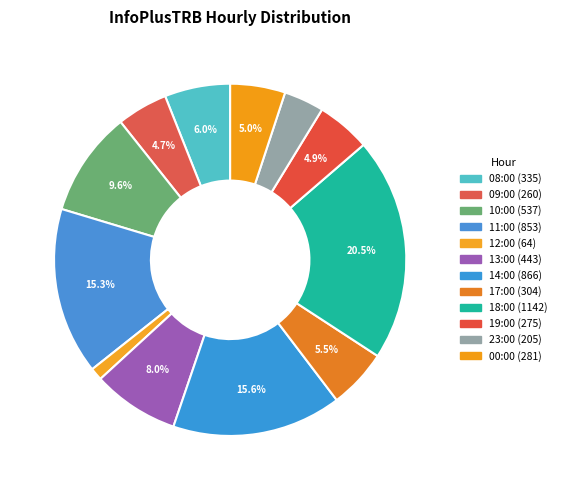

What percentage is the 18:00 slice, to the nearest percent?

21%